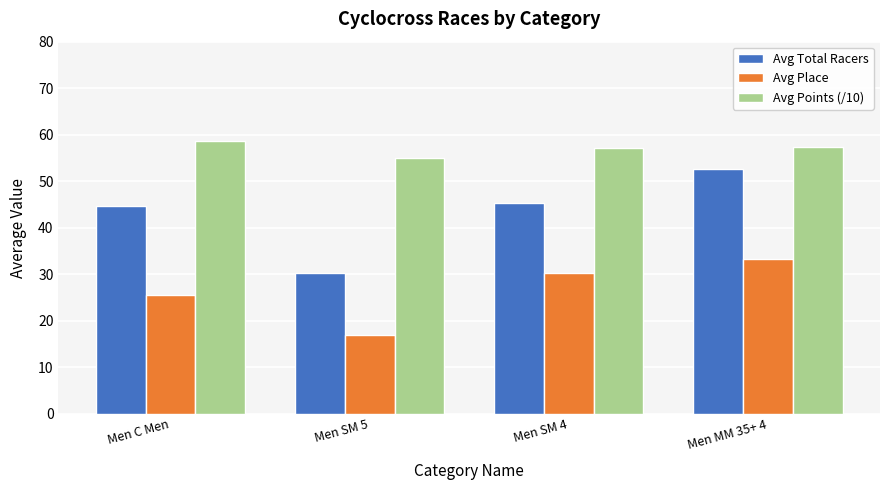

What is the total value across all series at Men SM 4?

132.7